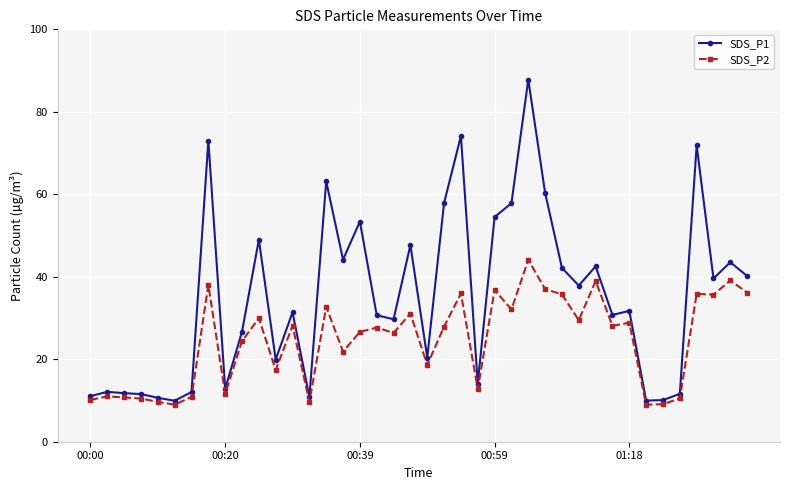

What is the sum of all SDS_P1 values?

1410.4